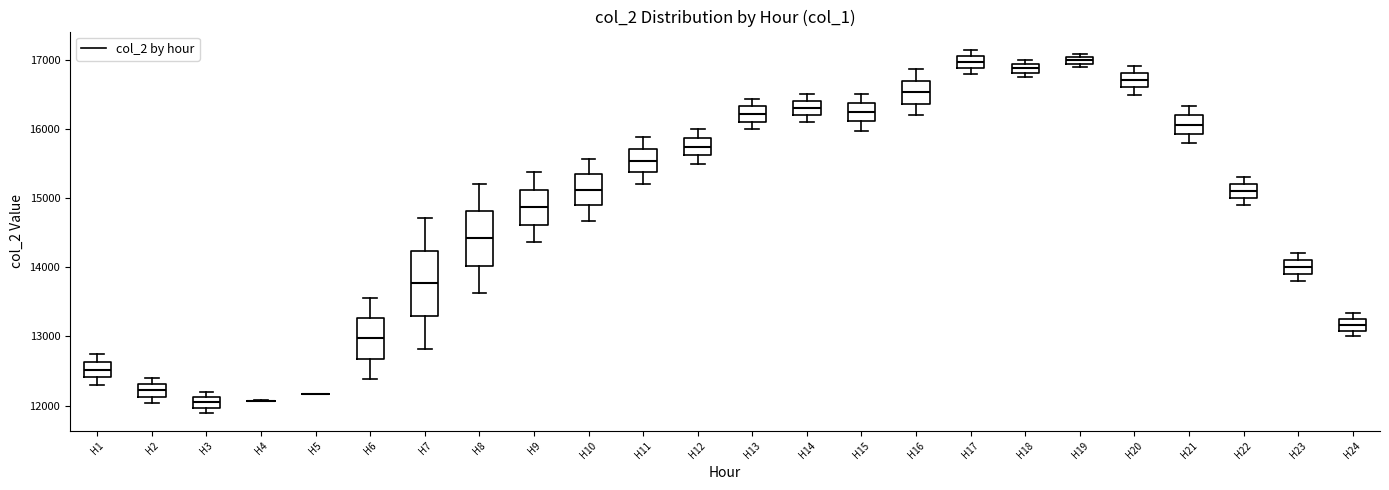

Where does the lower whisker of the box for H1 end on the y-axis? The values are not printed on the chart, so give them approximately, as read against the axis.

12300